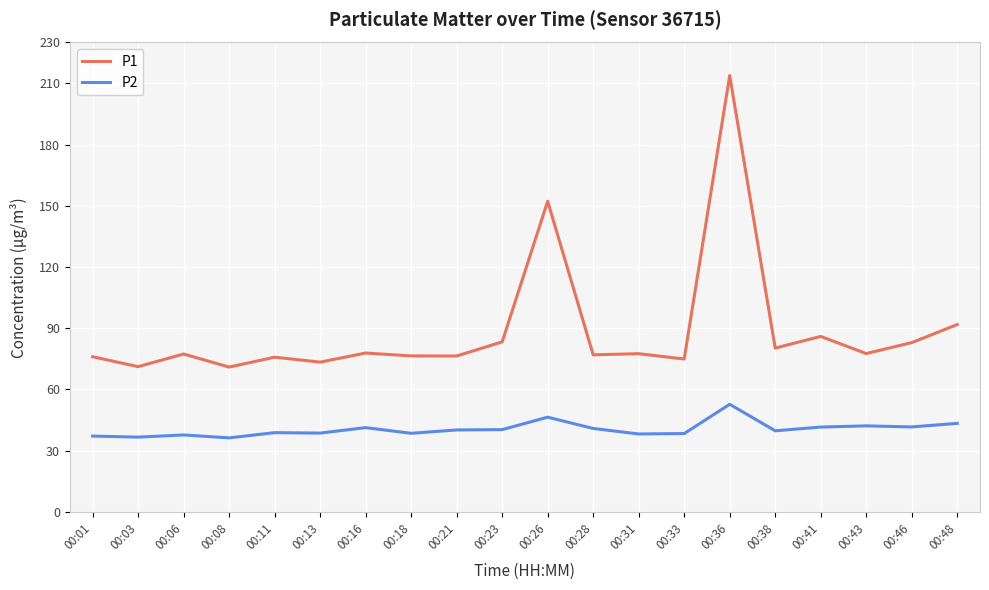

In P1, how many points are lower than both neighbors (excluding endpoints)?

8